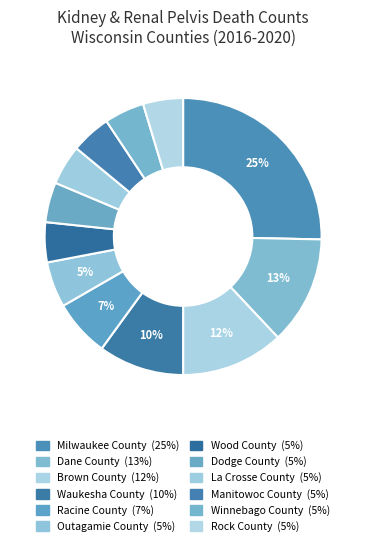

How many slices are in this pie chart?

12